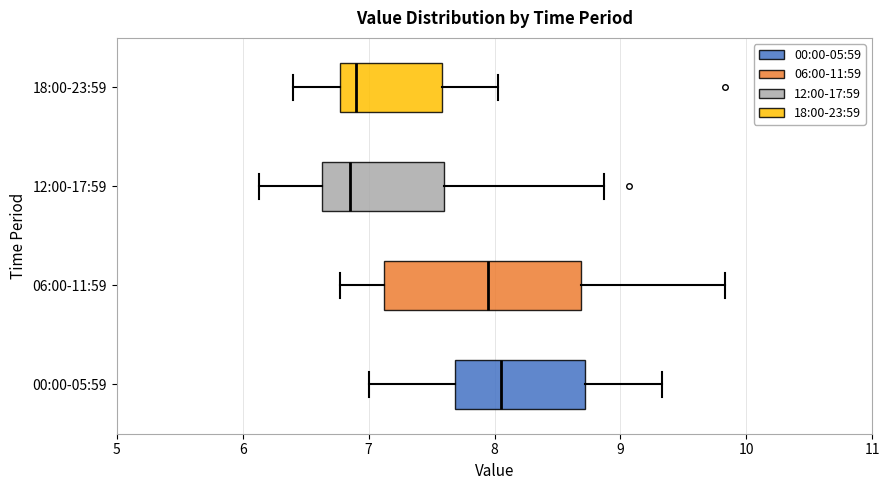

Which box's median line is the furthest to the right?

00:00-05:59